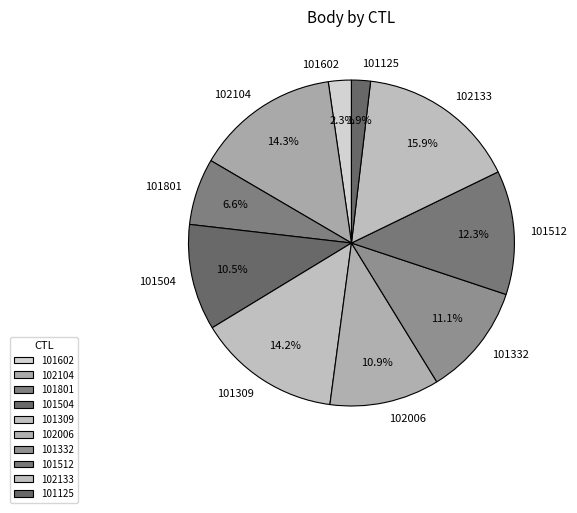

To the nearest percent, what is the difference between the 101332 and 101125 slice percentages?

9%